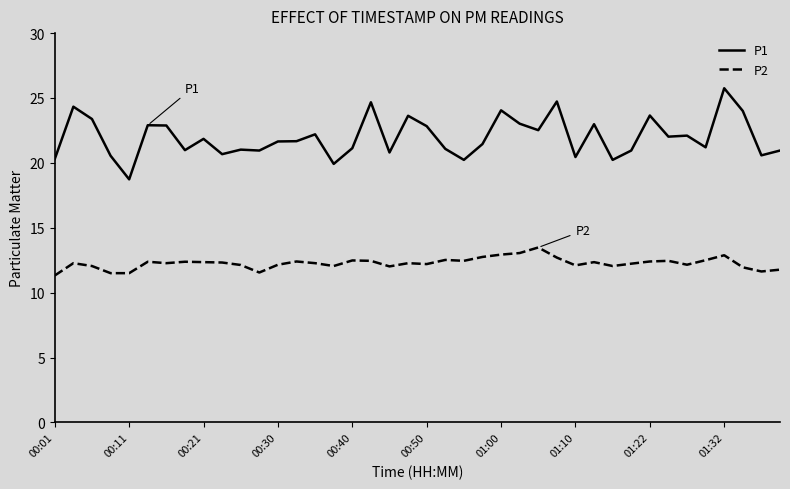

What is the average value of the P2 series?

12.3